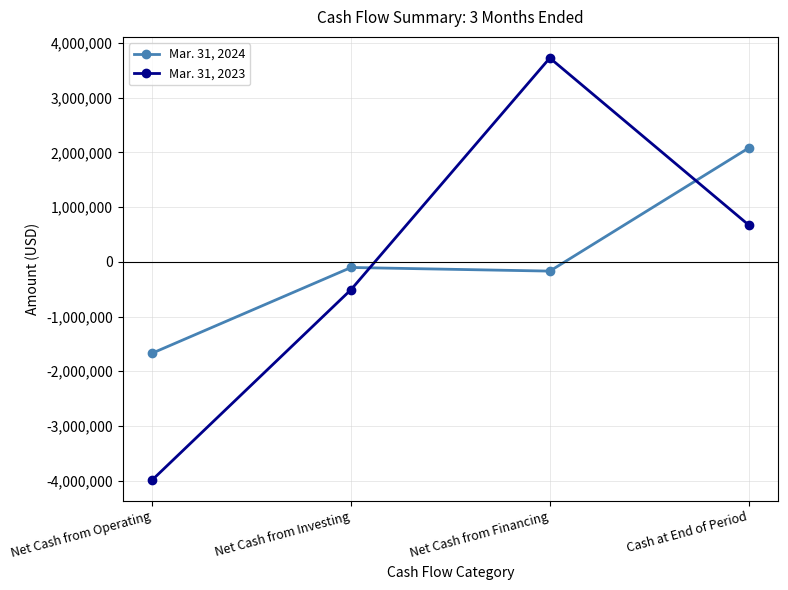

Is the value of Mar. 31, 2023 at Net Cash from Operating greater than the value of Mar. 31, 2024 at Net Cash from Operating?

No